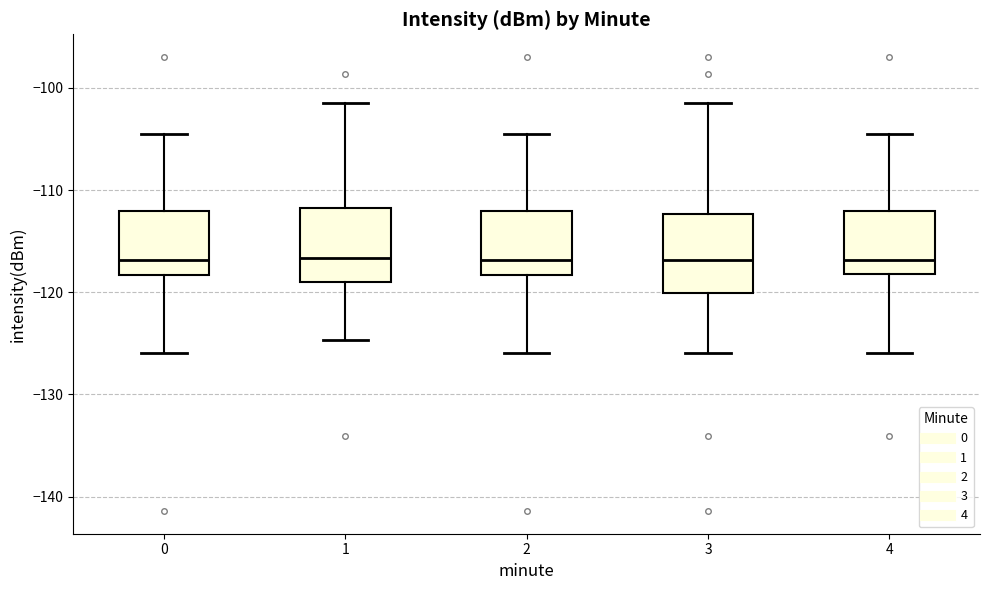

Reading left to right, read every box against the y-axis: the position of its median line, the range the box covers, and the ends of its whiskers. The values are not printed on the chart, so give them approximately, as read against the axis.

0: median -117, box -118 to -112, whiskers -126 to -104
1: median -117, box -119 to -112, whiskers -125 to -101
2: median -117, box -118 to -112, whiskers -126 to -104
3: median -117, box -120 to -112, whiskers -126 to -101
4: median -117, box -118 to -112, whiskers -126 to -104